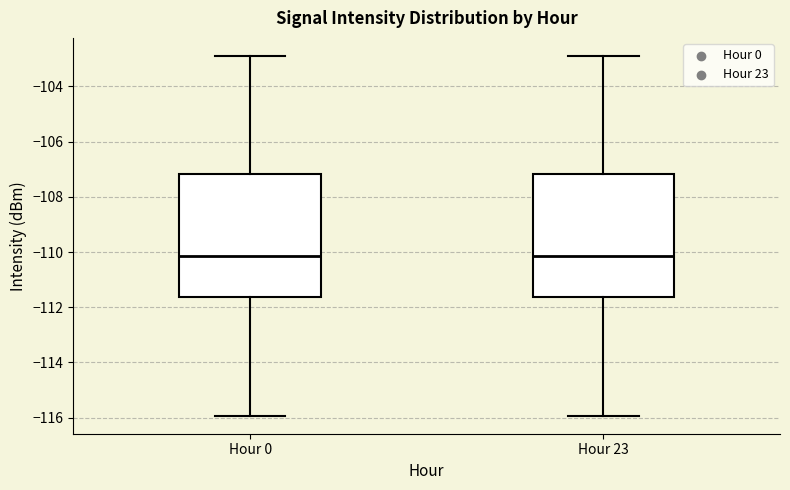

Where is the upper edge of the box for Hour 0 on the y-axis? The values are not printed on the chart, so give them approximately, as read against the axis.

-107.2